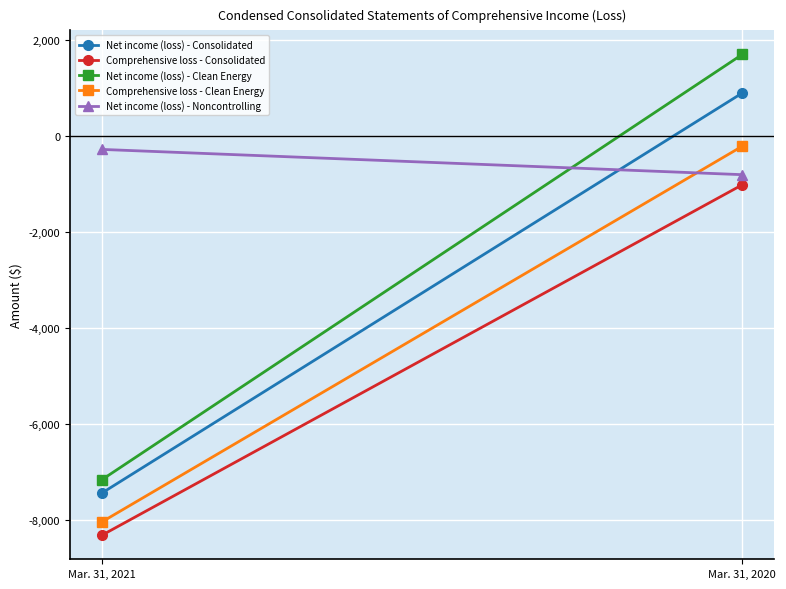

Is this an area chart (filled region under the line)?

No